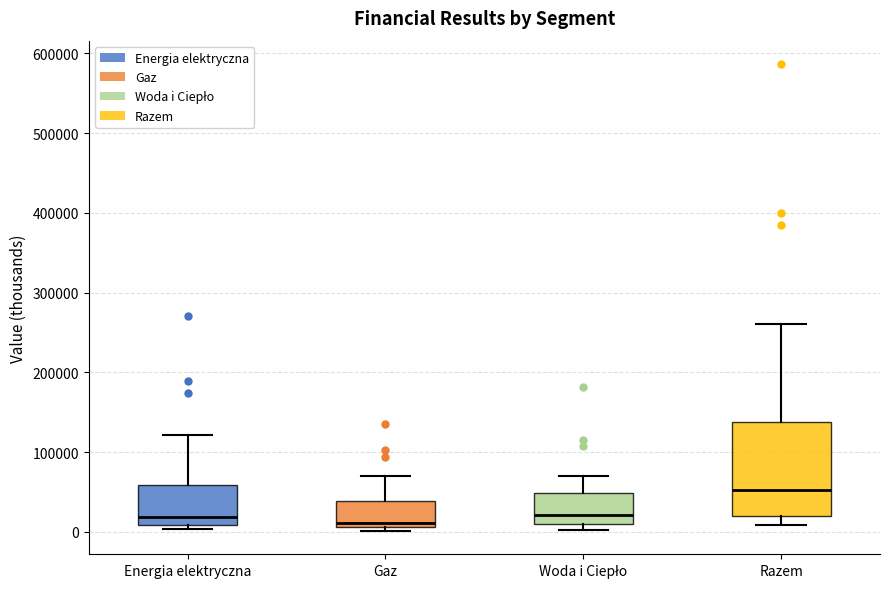

Which box is the tallest, from its lower edge to its upper edge?

Razem